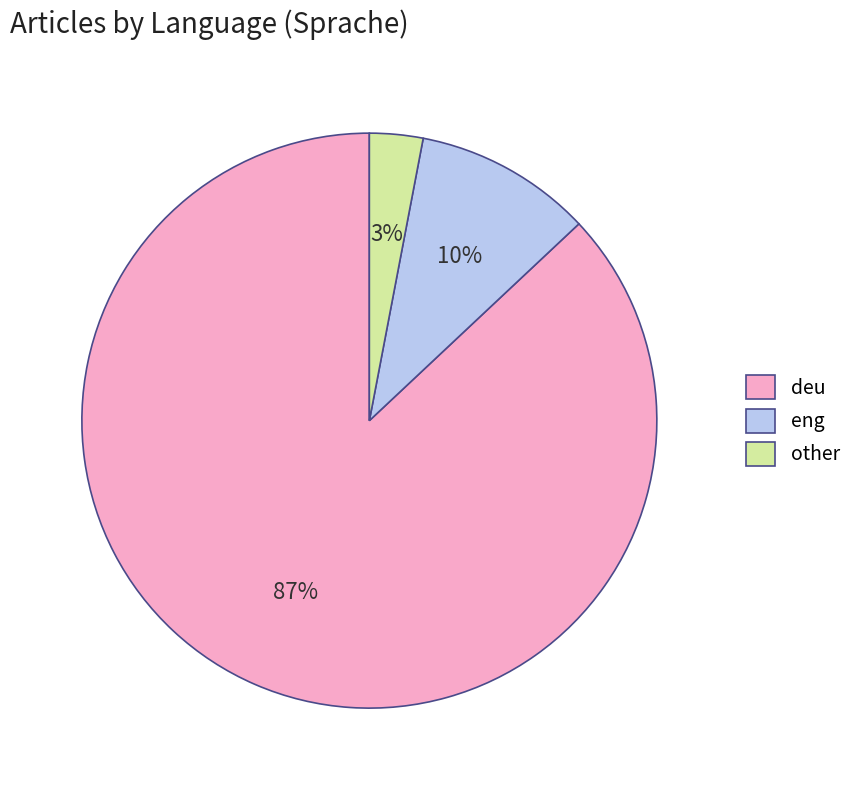

Count the number of slices in the pie.

3